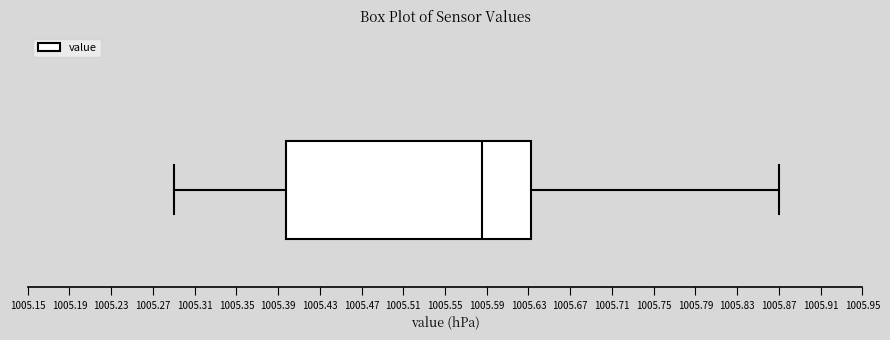

Transcribe this box plot: give where the median line is, the range the box spans, and where the two whiskers end, as read against the x-axis. The values are not printed on the chart, so give them approximately, as read against the axis.

median 1005.585, box 1005.400 to 1005.635, whiskers 1005.290 to 1005.870